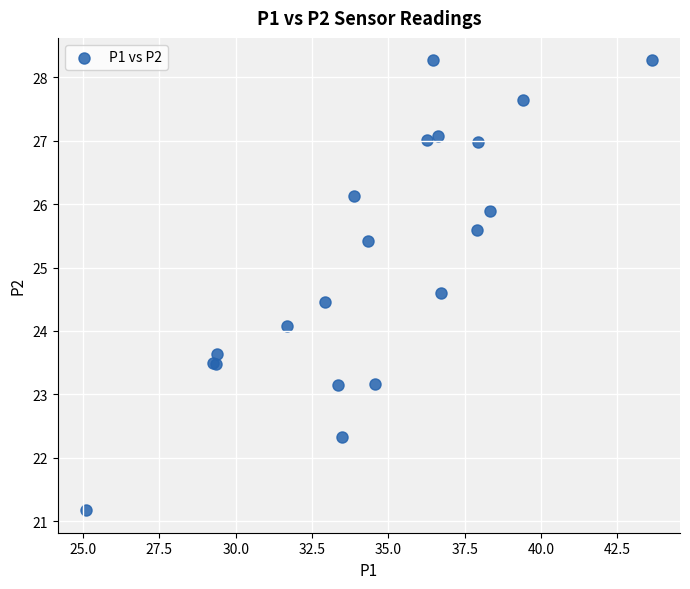

What Y value in the scatter plot is closest to 24?

24.1